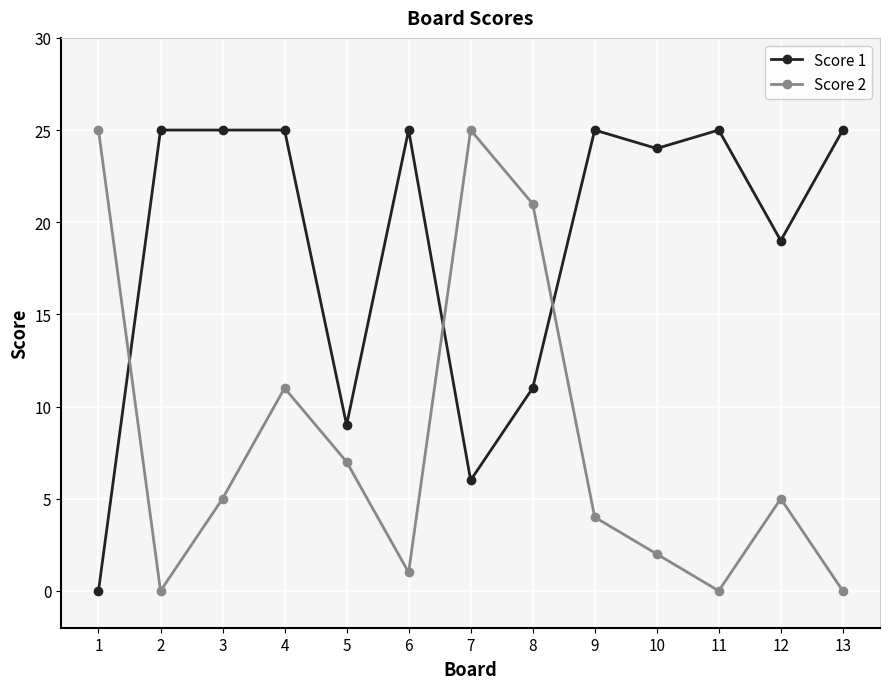

What is the spread (max minus min) of values at 13?

25